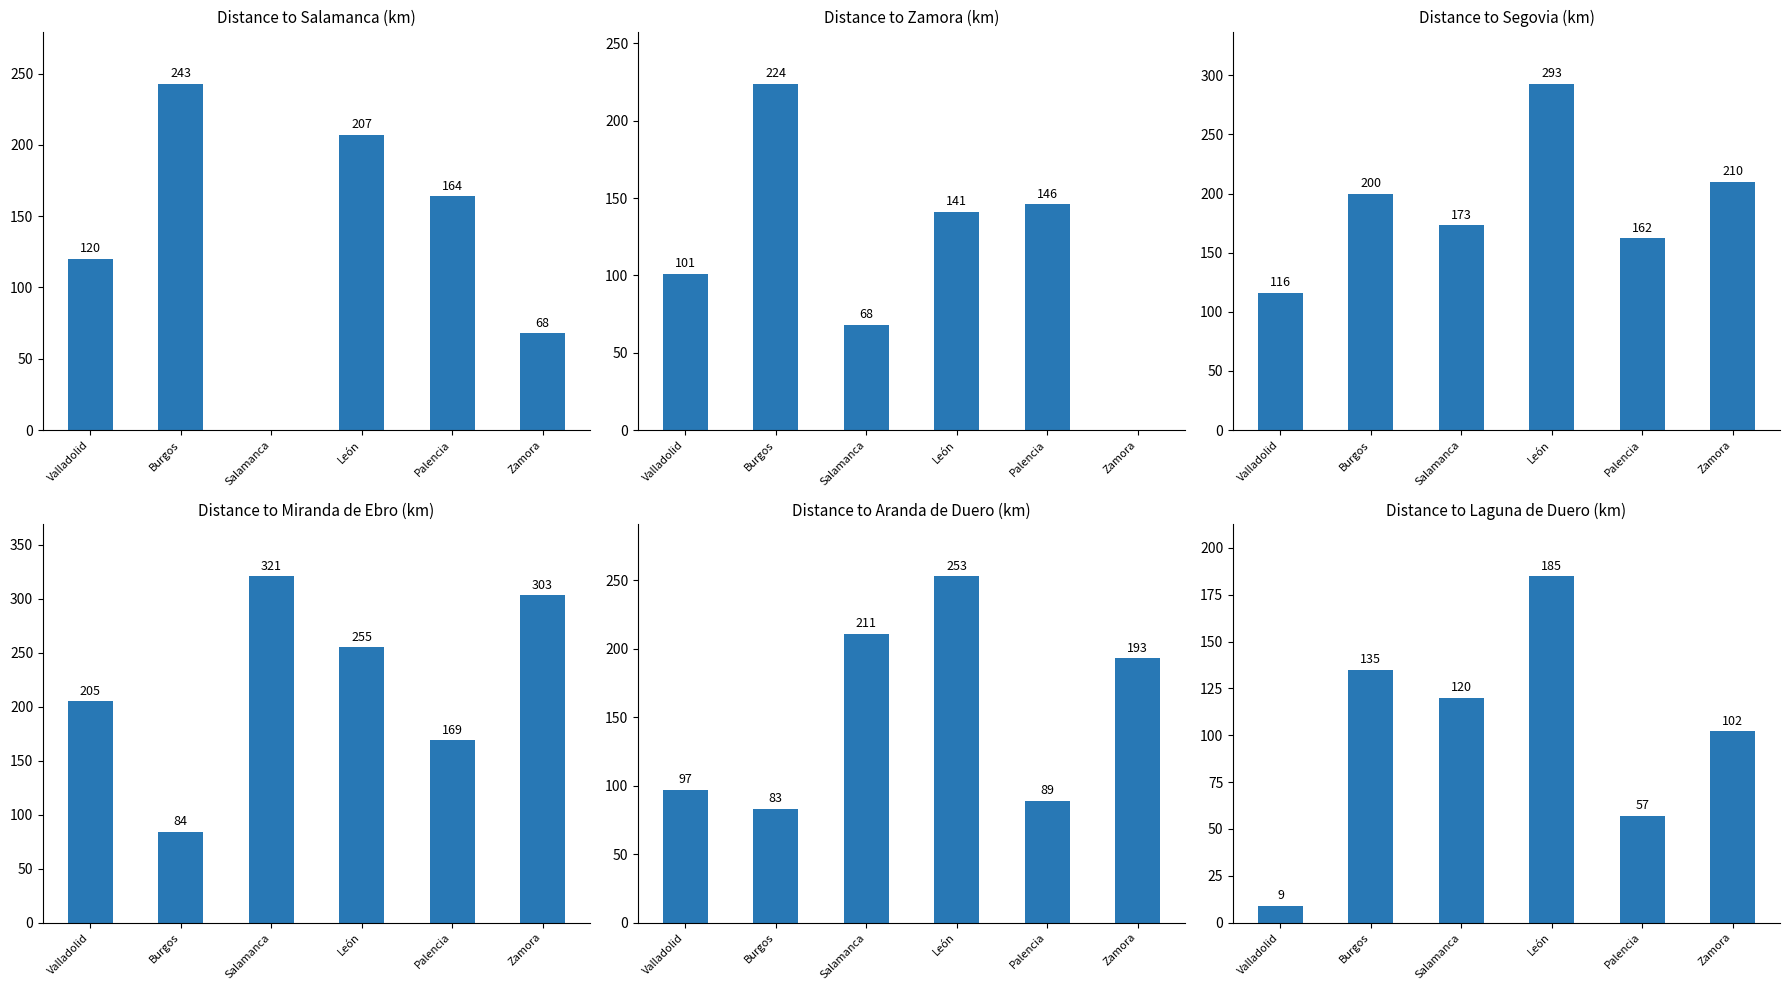

Which series has the largest range (max minus min)?

to Salamanca